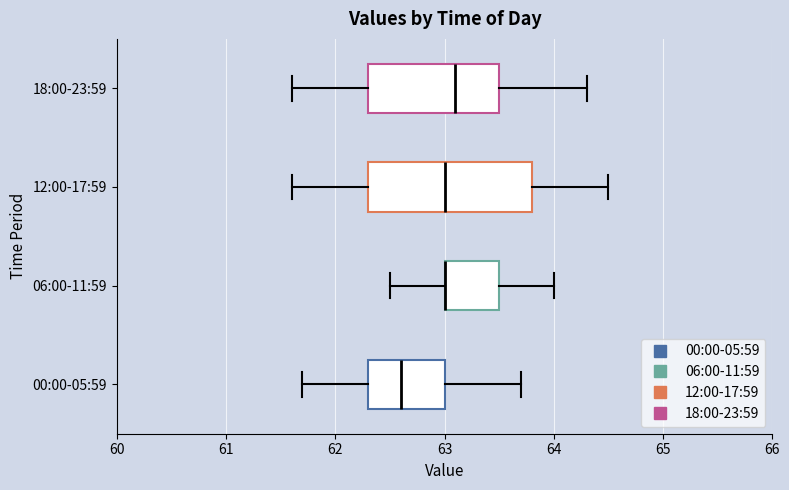

Where does the right whisker of the box for 12:00-17:59 end on the x-axis? The values are not printed on the chart, so give them approximately, as read against the axis.

64.5